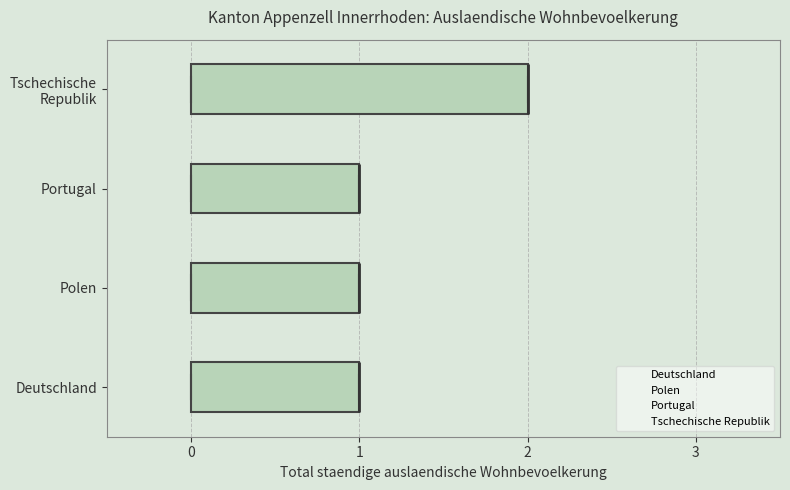

Which box is the widest, from its left edge to its right edge?

Tschechische Republik